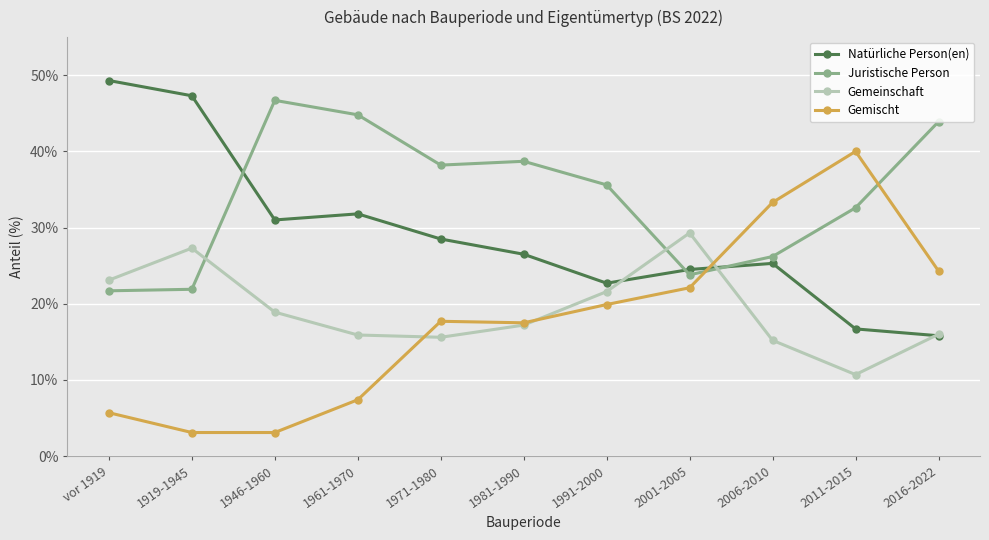

How many categories are shown in the chart?

11